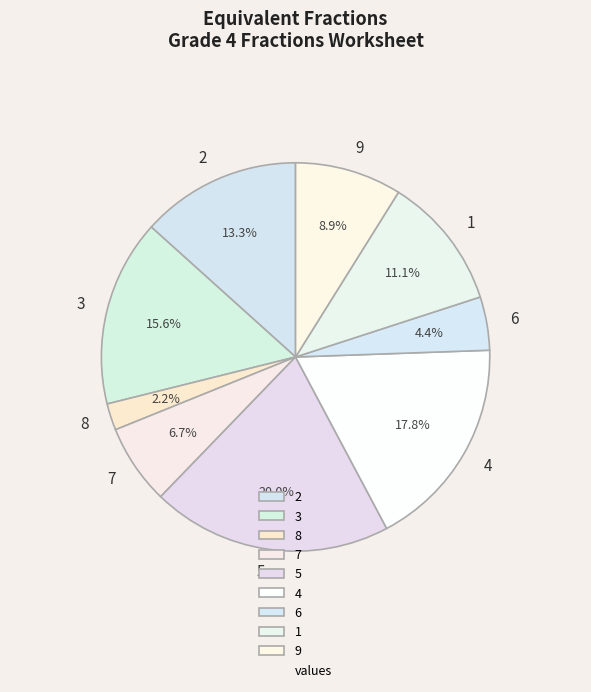

Is it true that 4 is 18% of the pie?

True